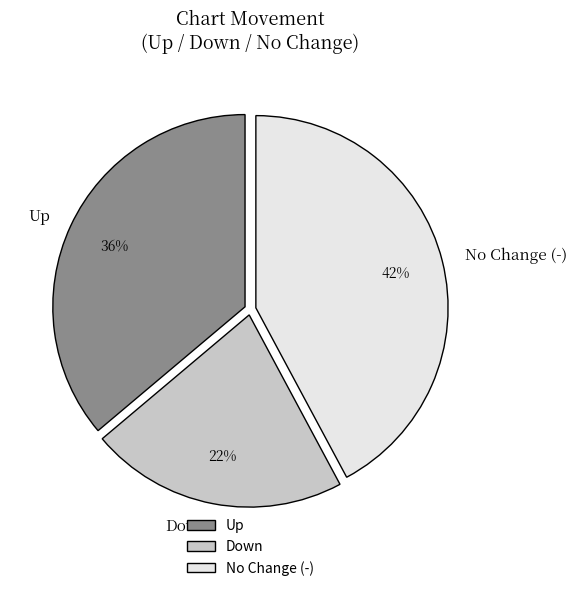

Which category has the smallest portion of the pie?

Down